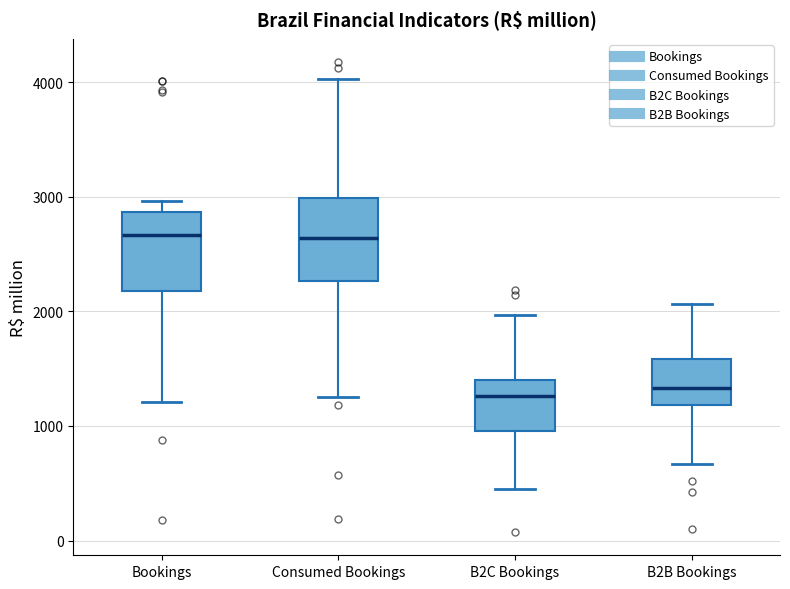

Where is the lower edge of the box for Consumed Bookings on the y-axis? The values are not printed on the chart, so give them approximately, as read against the axis.

2300